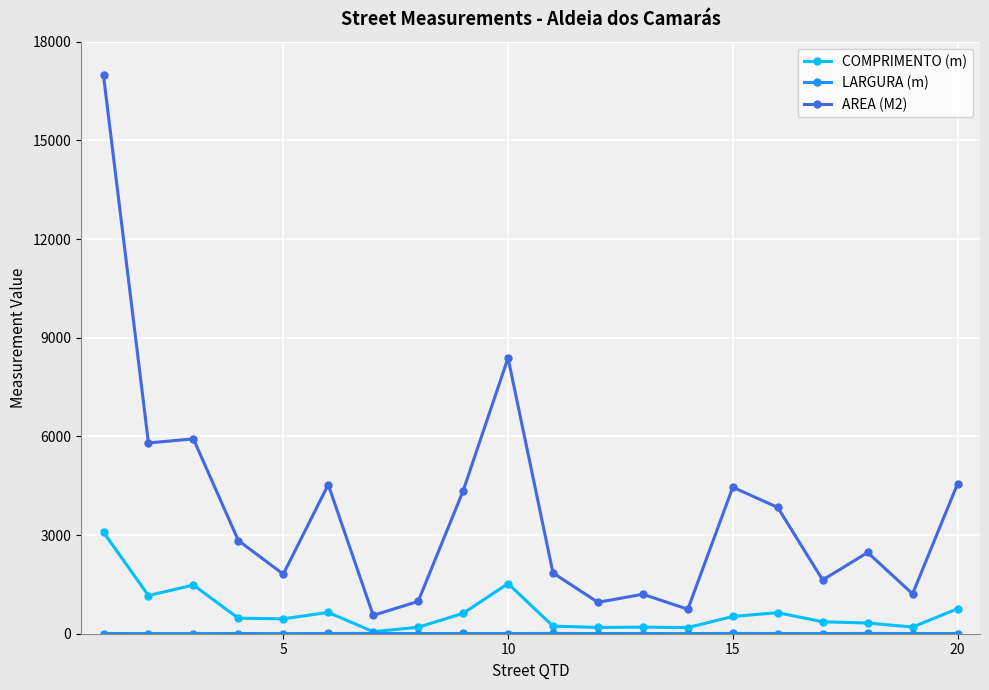

Which series has the largest total across all categories?

AREA (M2)